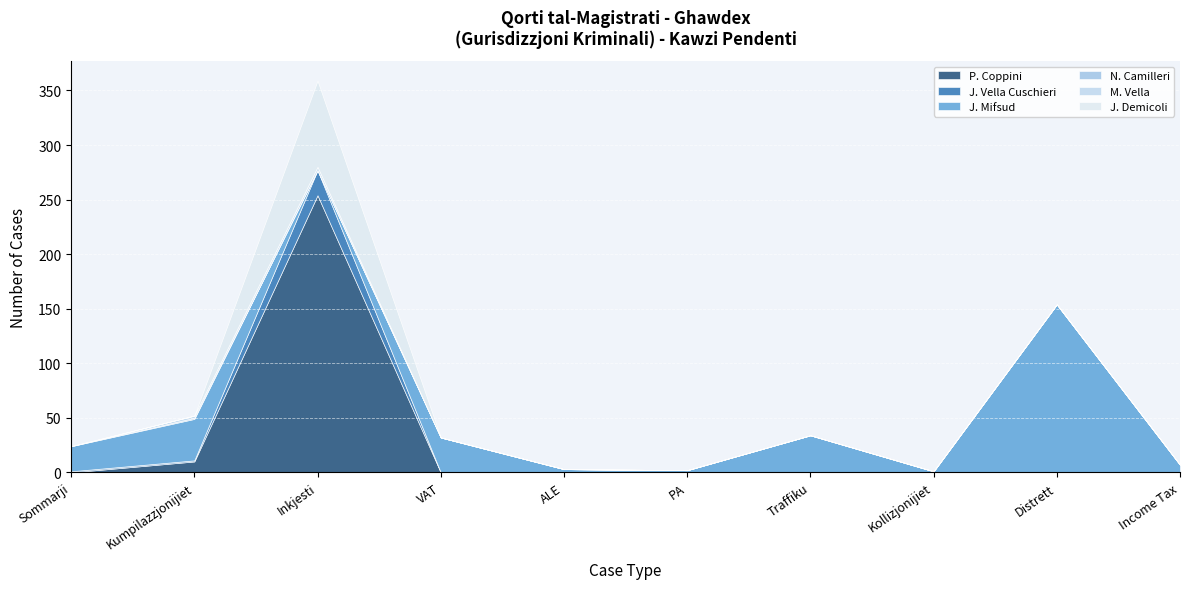

Which series changed the most between VAT and Kollizjonijiet?

J. Mifsud